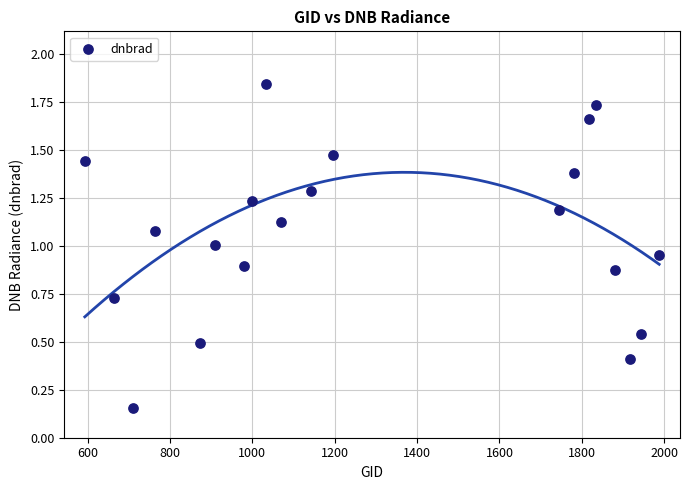

What is the range of X values (max minus min)?

1395.0